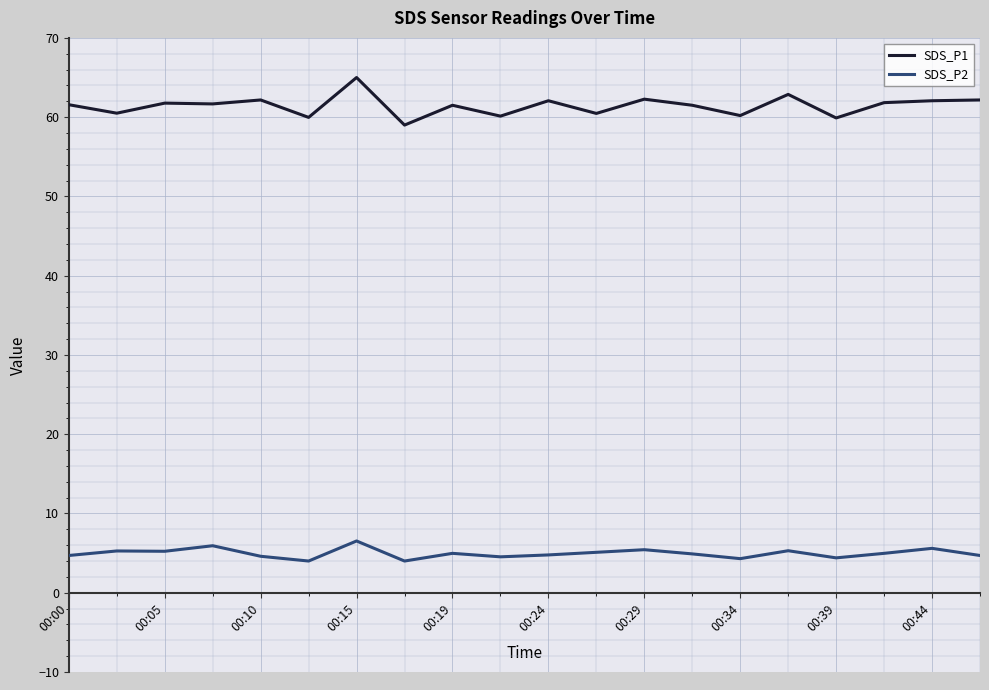

Which series has the widest spread of values?

SDS_P1